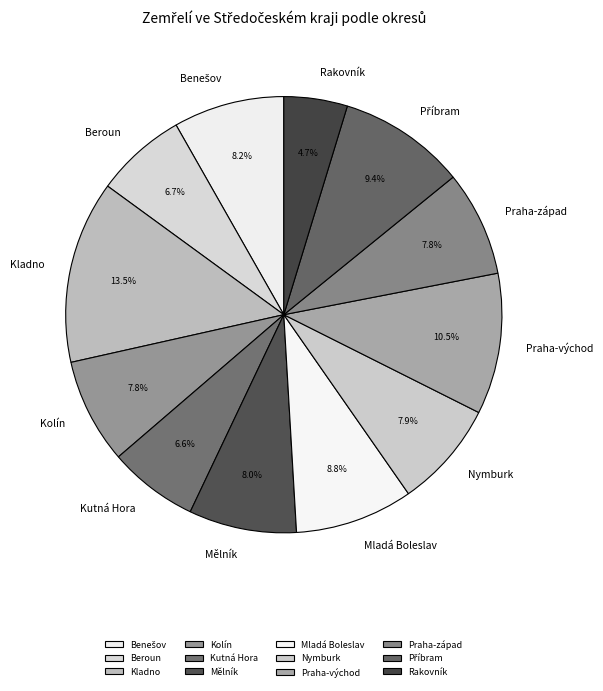

To the nearest percent, what percentage of the pie is Praha-západ?

8%